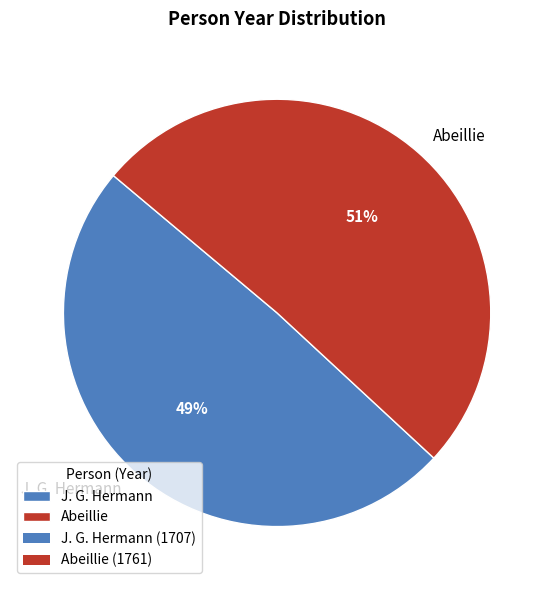

What is the largest slice in the pie chart?

Abeillie